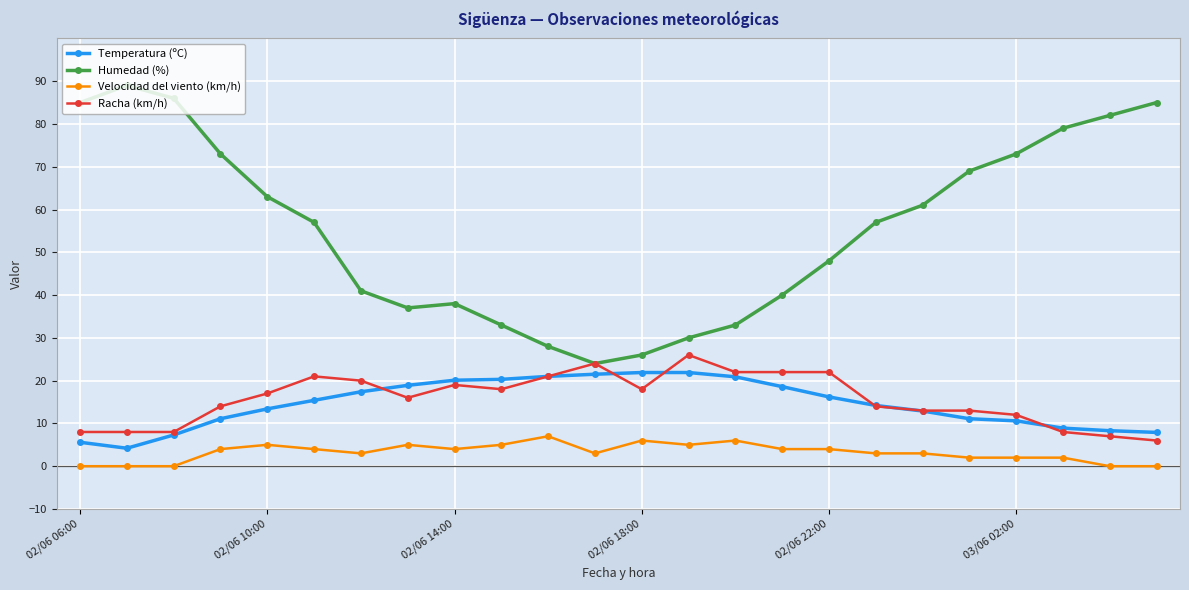

At how many categories does at least one series exceed 45?

14